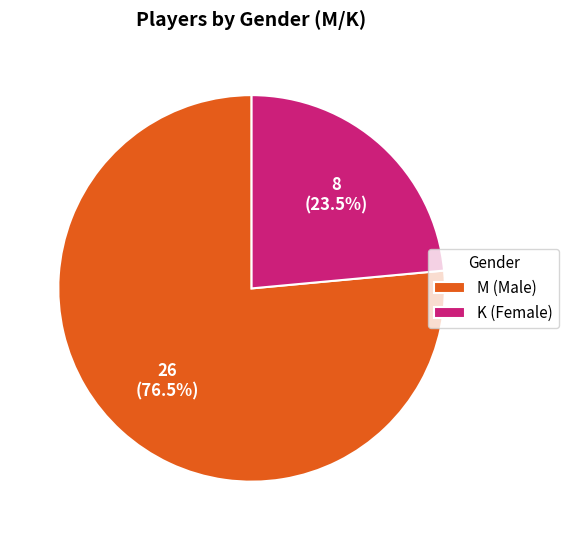

Rank the categories by value from highest to lowest.

M (Male), K (Female)